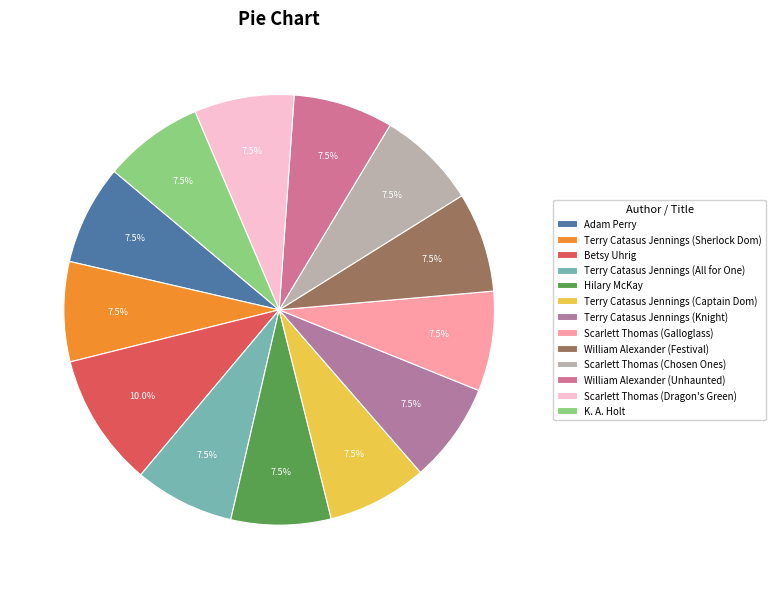

What portion of the pie excludes Scarlett Thomas (Chosen Ones)?

92.5%